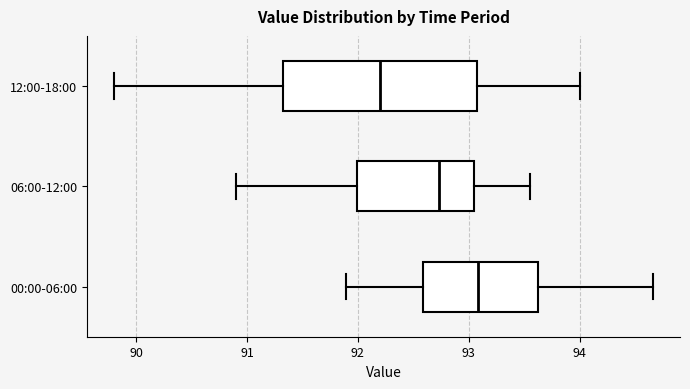

Reading bottom to top, transcribe this box plot: for each box, give where its median line is, the range the box spans, and where its two whiskers end, as read against the x-axis. The values are not printed on the chart, so give them approximately, as read against the axis.

00:00-06:00: median 93.1, box 92.6 to 93.6, whiskers 91.9 to 94.7
06:00-12:00: median 92.7, box 92.0 to 93.0, whiskers 90.9 to 93.6
12:00-18:00: median 92.2, box 91.3 to 93.1, whiskers 89.8 to 94.0